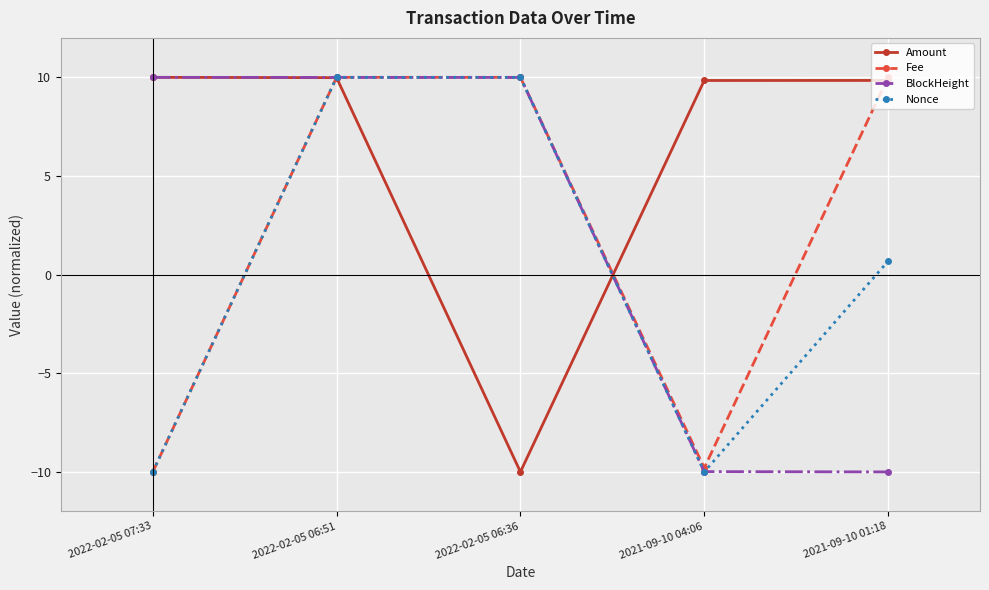

What is the label of the 1st point from the left?

2022-02-05 07:33